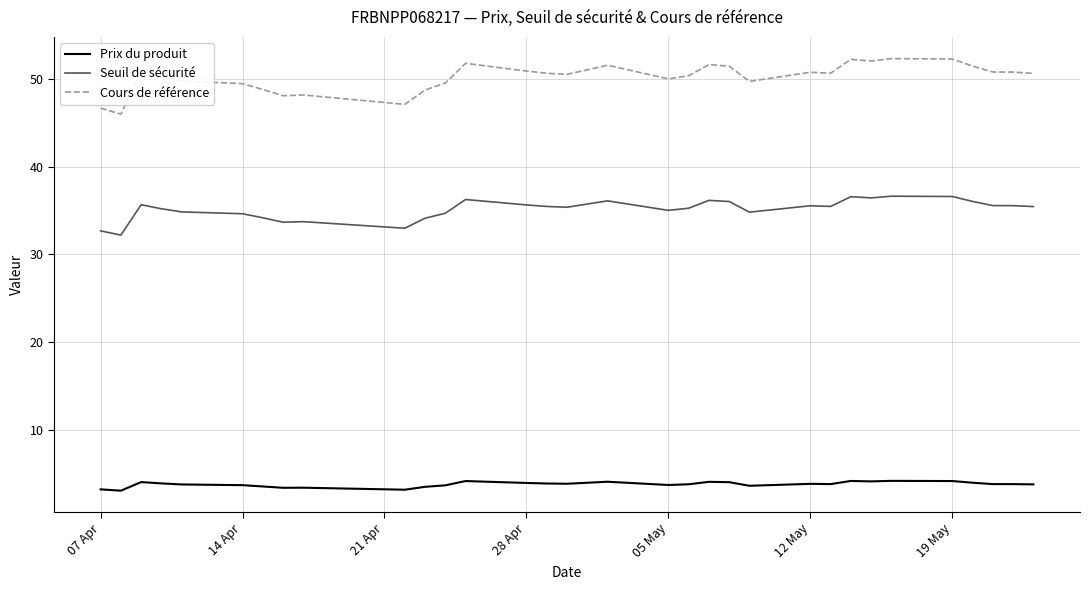

Rank the series by their average value, from lowest to highest.

Prix du produit, Seuil de sécurité, Cours de référence